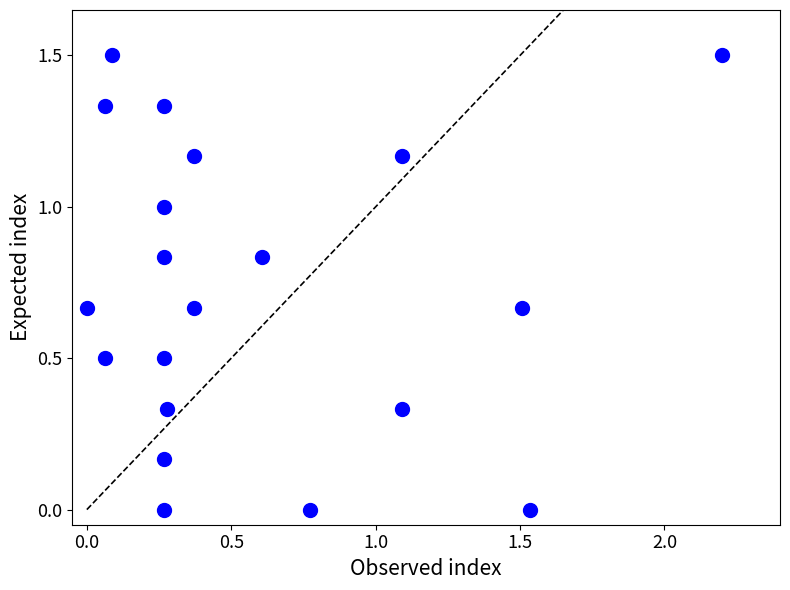

What is the range of X values (max minus min)?

2.2